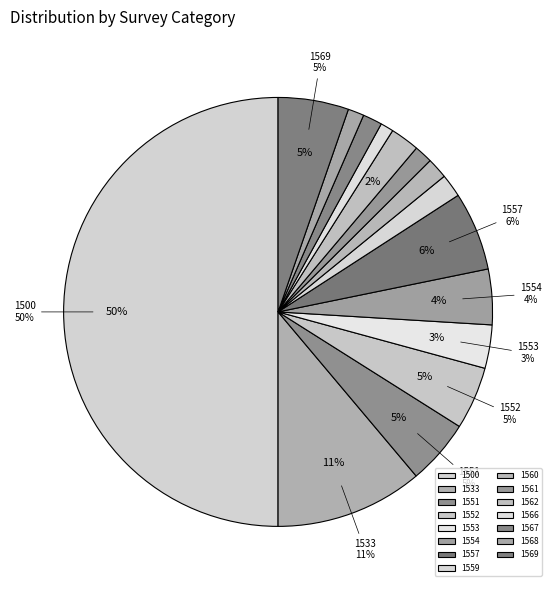

What is the change in value from 1552 to 1553?

-591